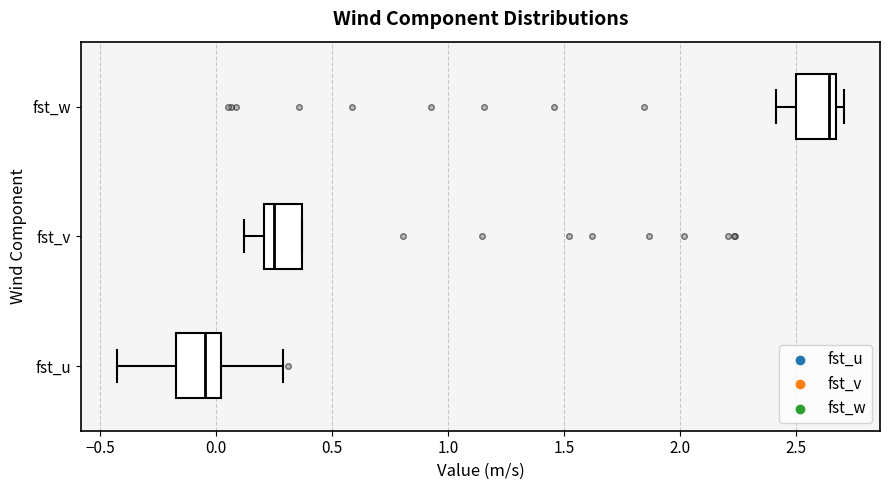

Reading bottom to top, read every box against the x-axis: the position of its median line, the range the box covers, and the ends of its whiskers. The values are not printed on the chart, so give them approximately, as read against the axis.

fst_u: median -0.05, box -0.15 to 0.00, whiskers -0.45 to 0.30
fst_v: median 0.25, box 0.20 to 0.35, whiskers 0.10 to 0.35
fst_w: median 2.65 (just left of the box's right edge), box 2.50 to 2.65, whiskers 2.40 to 2.70